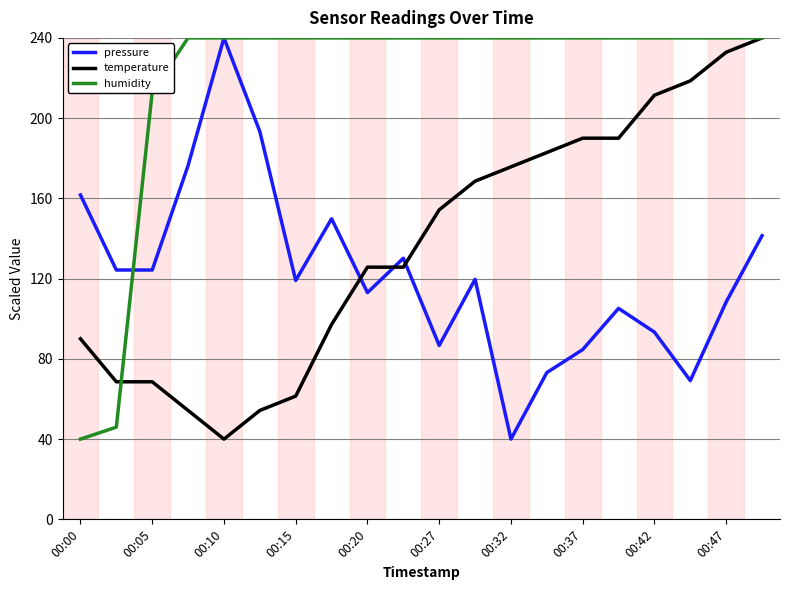

Rank the series by their average value, from highest to lowest.

humidity, temperature, pressure